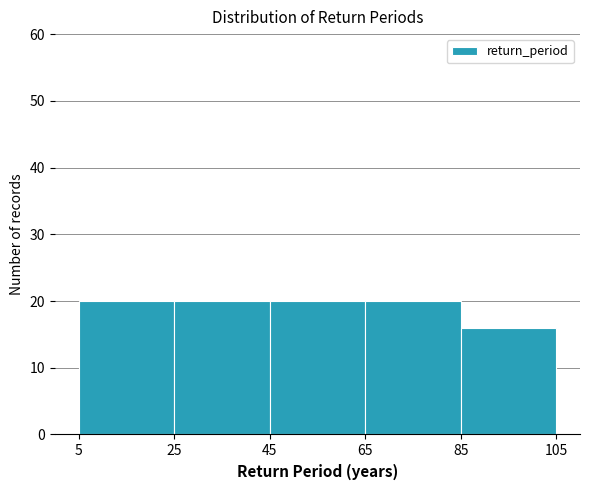

Reading left to right, list every bar in this chart as the range it spans on the x-axis followed by its height. The values are not printed on the chart, so give them approximately, as read against the axis.

5 to 25: 20
25 to 45: 20
45 to 65: 20
65 to 85: 20
85 to 105: 16